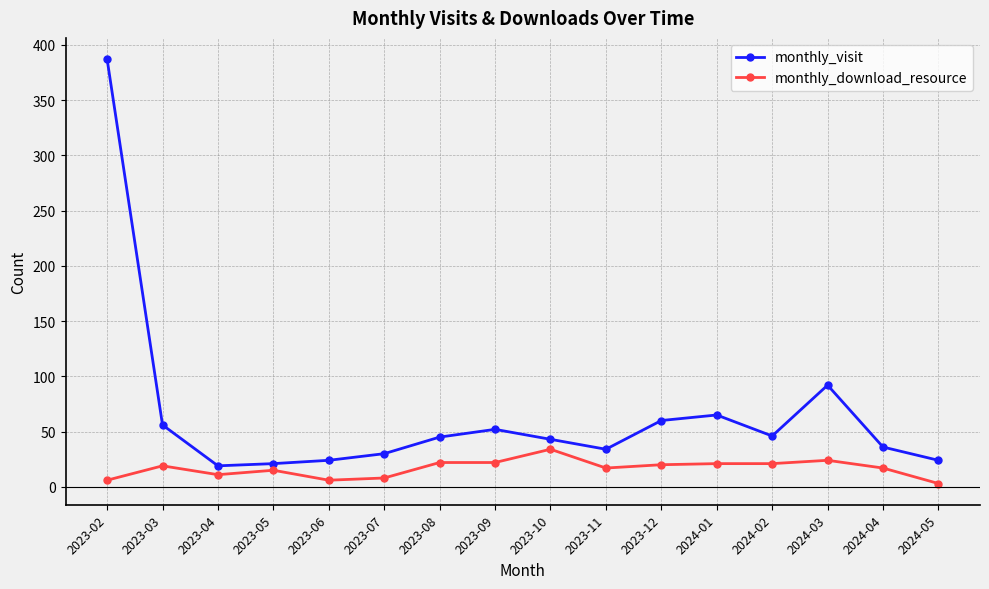

At which label does monthly_visit reach its peak?

2023-02